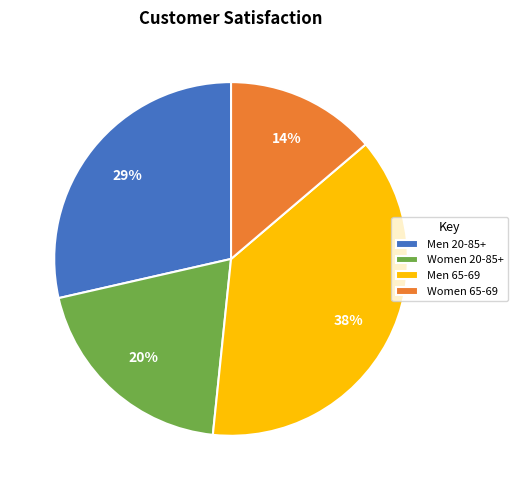

Is the sum of Men 20-85+ and Men 65-69 greater than half?

Yes